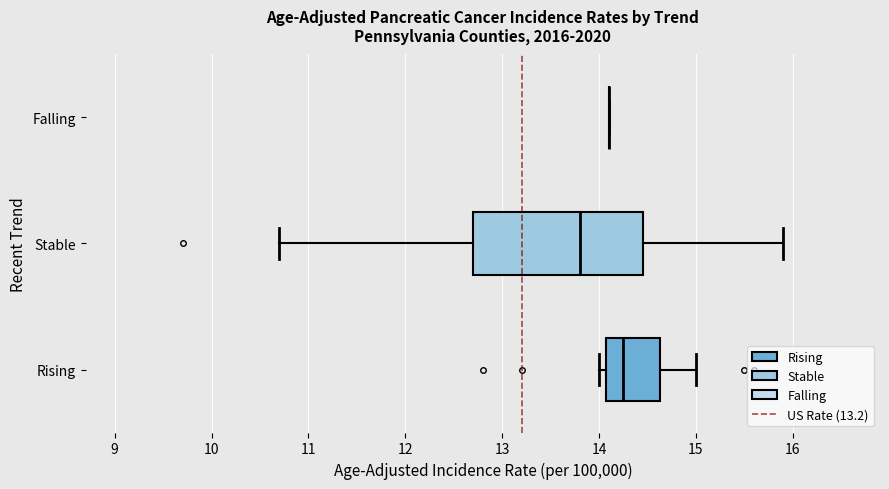

Where is the left edge of the box for Rising on the x-axis? The values are not printed on the chart, so give them approximately, as read against the axis.

14.1